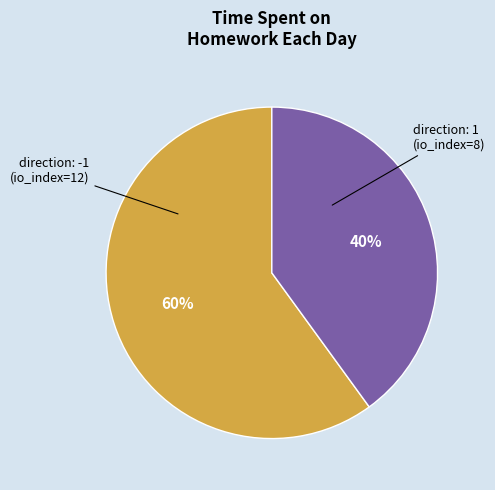

To the nearest percent, what is the difference between the largest and smallest slice percentages?

20%